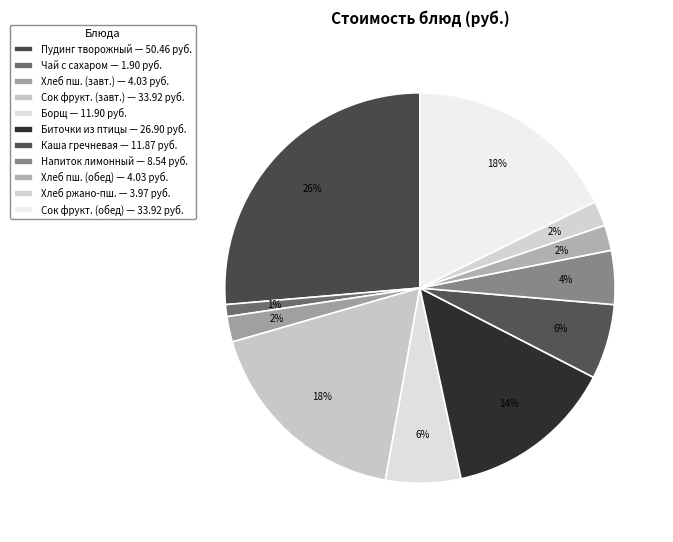

Which slice is the smallest?

Чай с сахаром